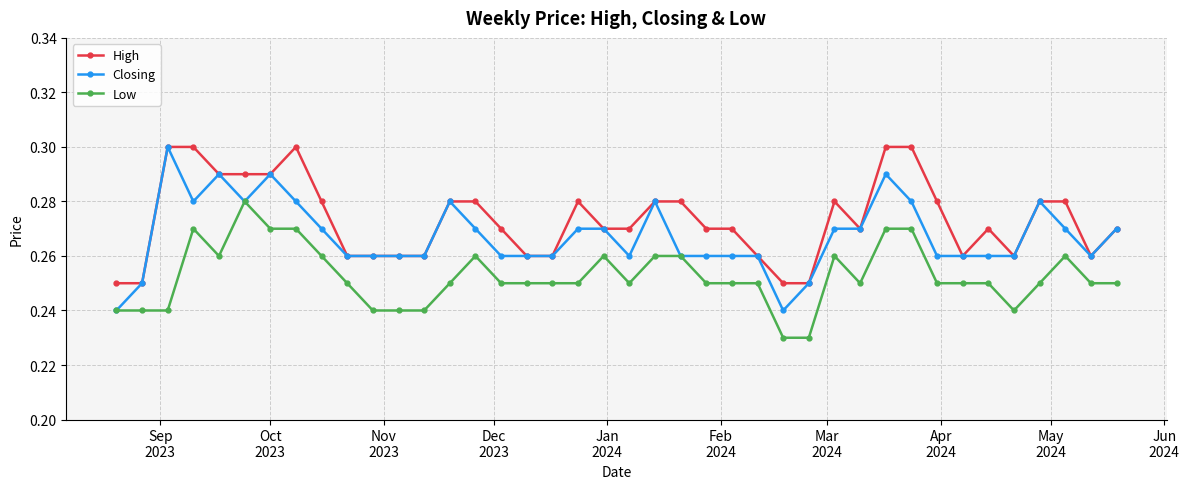

Count the High values in the range 0 to 1.

40